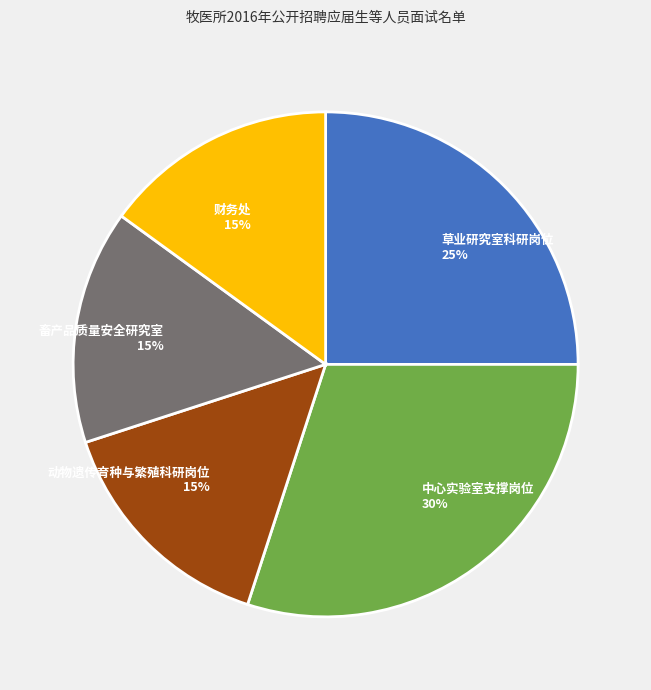

To the nearest percent, what is the difference between the largest and smallest slice percentages?

15%